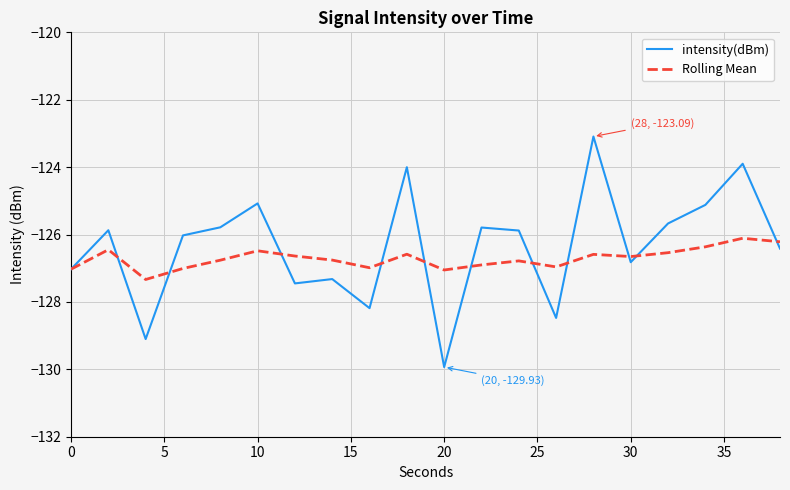

Which series has the widest spread of values?

intensity(dBm)